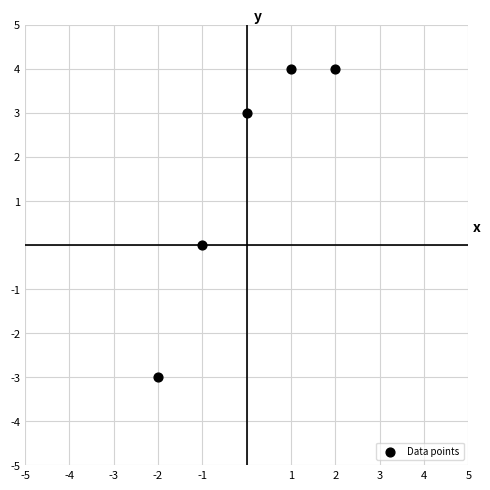

What is the range of Y values (max minus min)?

7